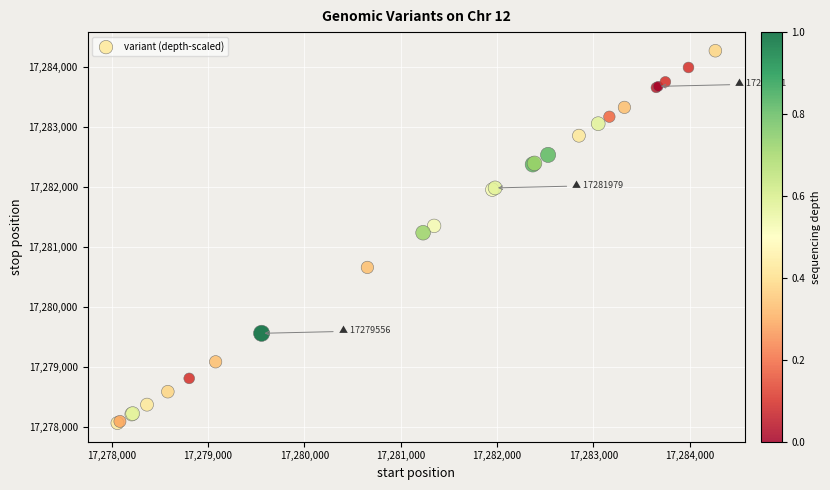

What Y value in the scatter plot is closest to 17281163?

17281233